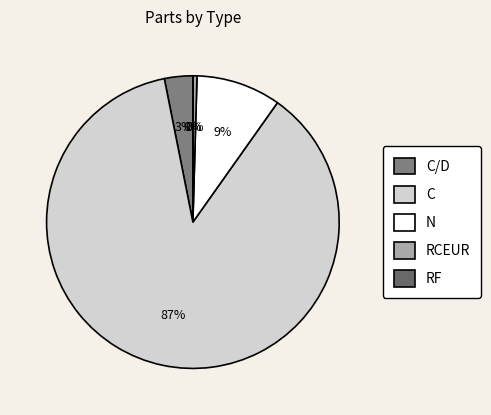

Rank the categories by value from lowest to highest.

RF, RCEUR, C/D, N, C